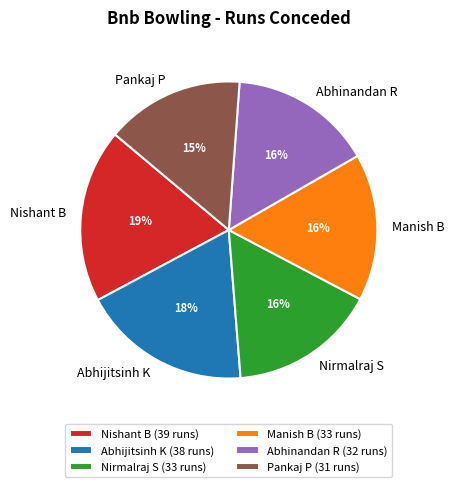

Is there a majority slice in this chart?

No